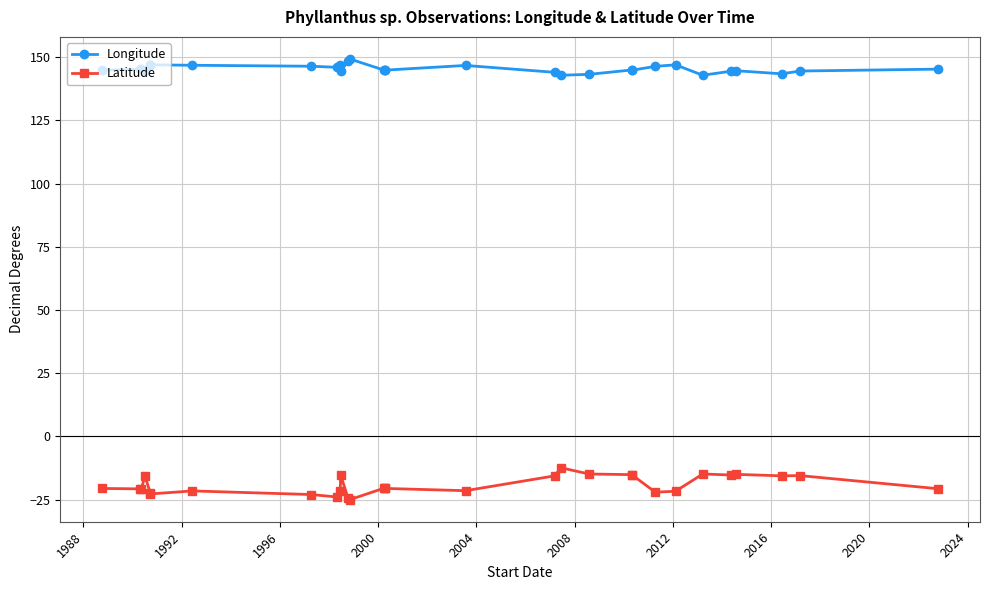

List the series in order of their overall mean, lowest first.

Latitude, Longitude